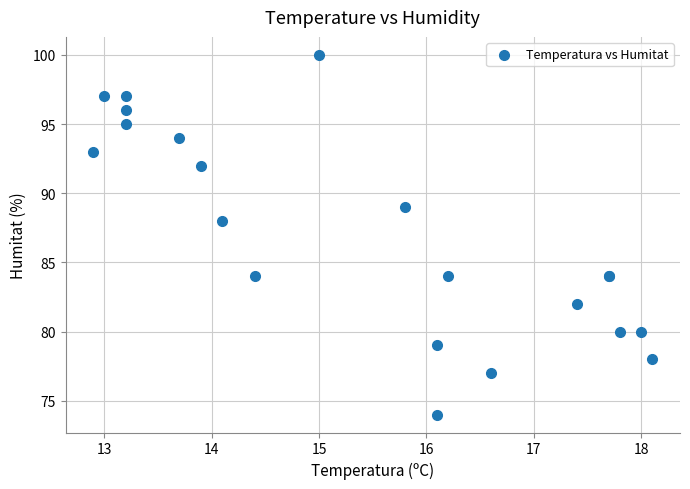

What Y value in the scatter plot is closest to 87?

88